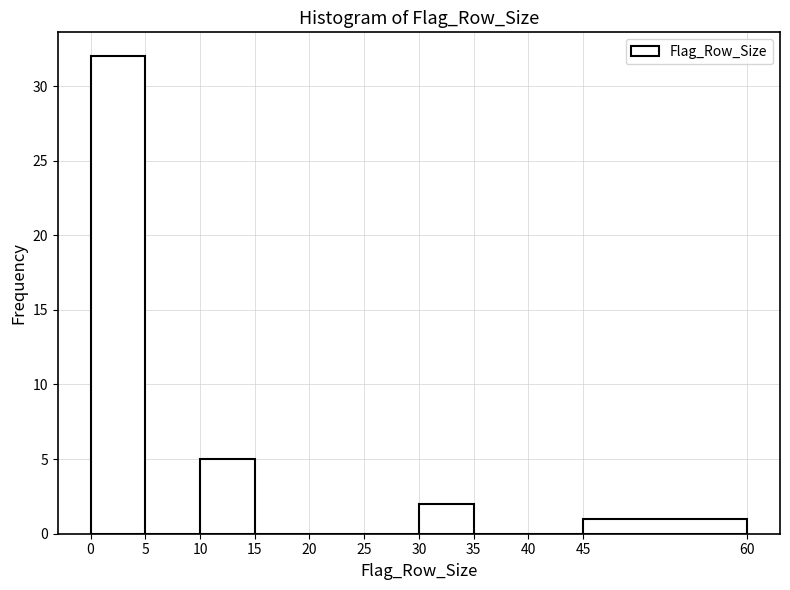

Reading left to right, list every bar in this chart as the range it spans on the x-axis followed by its height. The values are not printed on the chart, so give them approximately, as read against the axis.

0 to 5: 32
5 to 10: 0
10 to 15: 5
15 to 20: 0
20 to 25: 0
25 to 30: 0
30 to 35: 2
35 to 40: 0
40 to 45: 0
45 to 60: 1